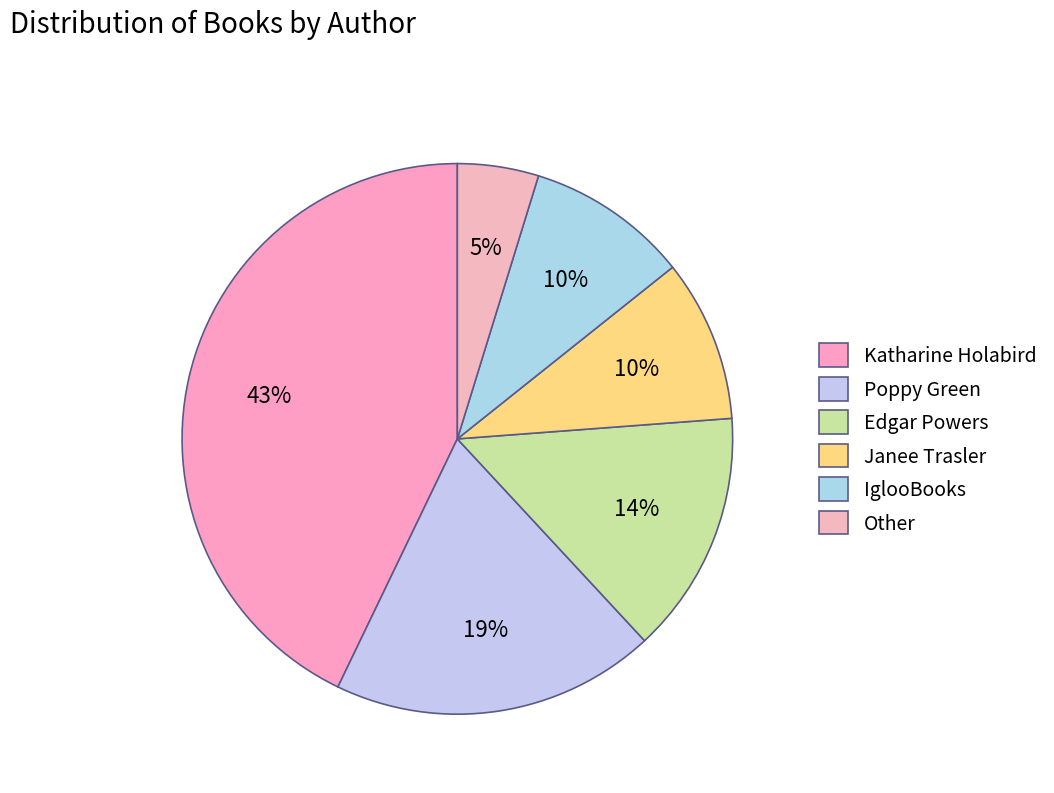

Rank the categories by value from lowest to highest.

Other, Janee Trasler, IglooBooks, Edgar Powers, Poppy Green, Katharine Holabird